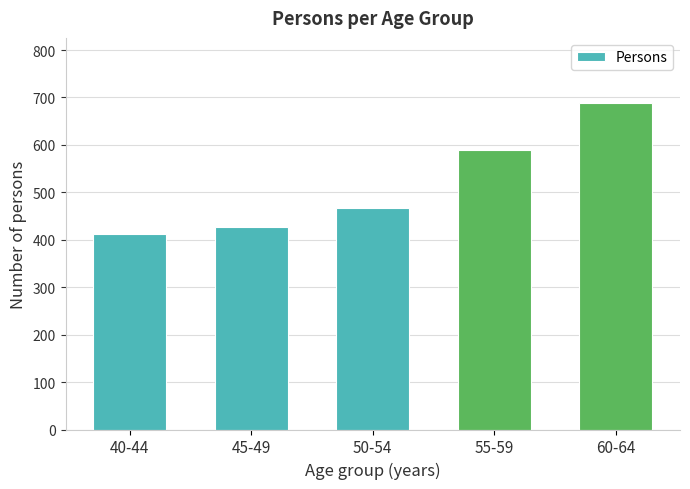

Reading left to right, extract all data points from this chart.

413	427	467	590	688